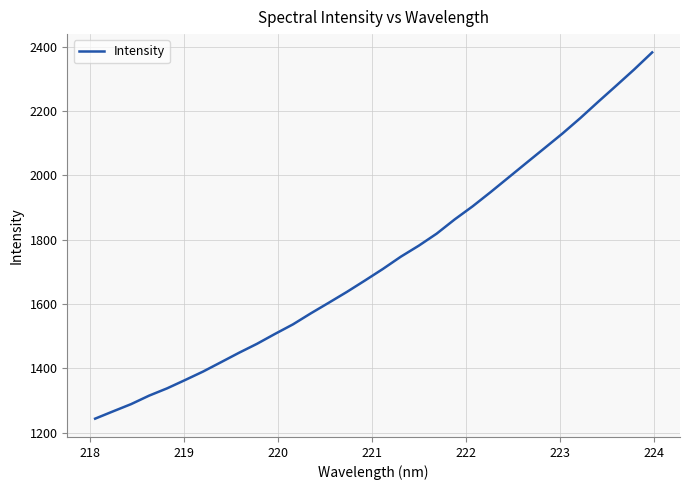

What is the greatest value displayed?

2382.8